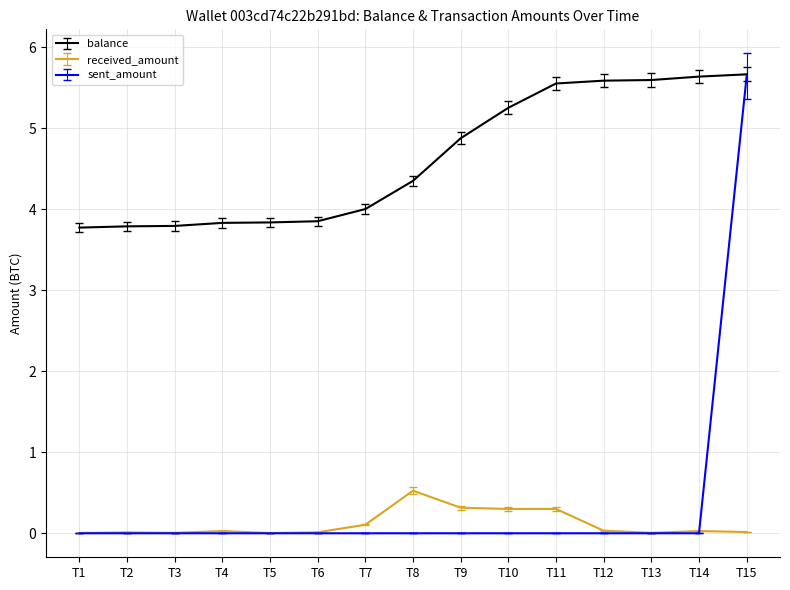

True or false: balance and received_amount intersect in this chart.

False